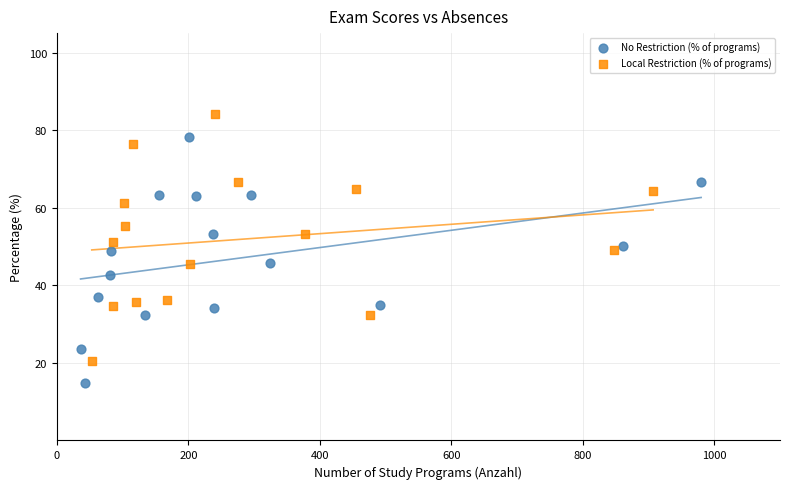

Which series reaches the maximum Y coordinate?

Local Restriction (% of programs)